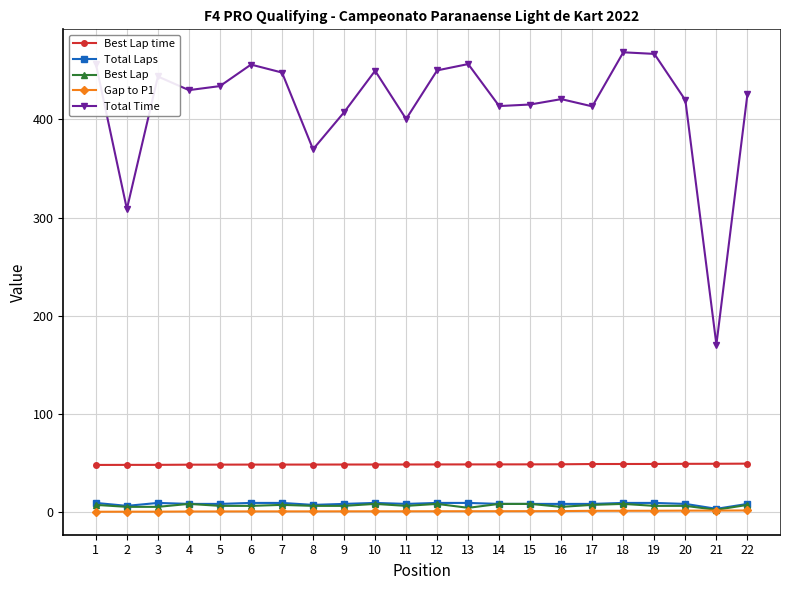

How many lines are shown in the chart?

5